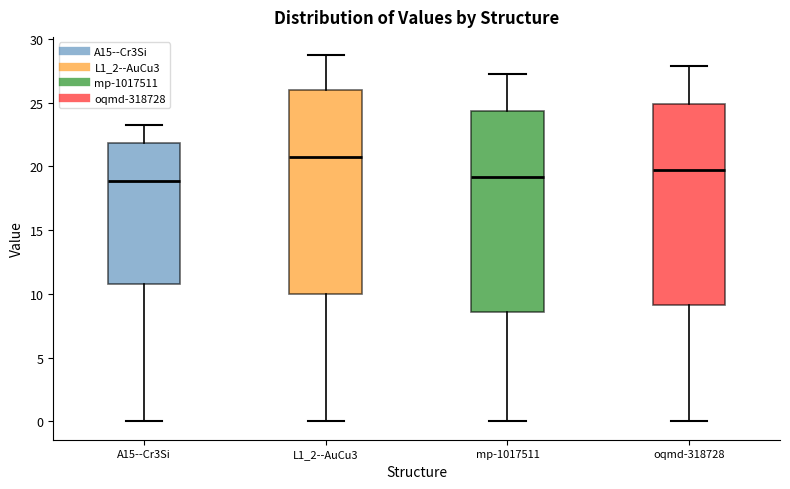

Reading left to right, read every box against the y-axis: the position of its median line, the range the box covers, and the ends of its whiskers. The values are not printed on the chart, so give them approximately, as read against the axis.

A15--Cr3Si: median 19.0, box 11.0 to 22.0, whiskers 0.0 to 23.0
L1_2--AuCu3: median 21.0, box 10.0 to 26.0, whiskers 0.0 to 28.5
mp-1017511: median 19.0, box 8.5 to 24.5, whiskers 0.0 to 27.5
oqmd-318728: median 19.5, box 9.0 to 25.0, whiskers 0.0 to 28.0